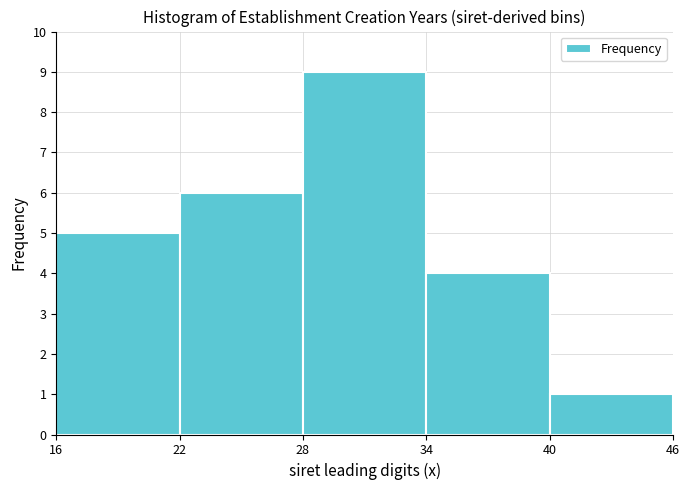

Reading left to right, list every bar in this chart as the range it spans on the x-axis followed by its height. The values are not printed on the chart, so give them approximately, as read against the axis.

16 to 22: 5
22 to 28: 6
28 to 34: 9
34 to 40: 4
40 to 46: 1